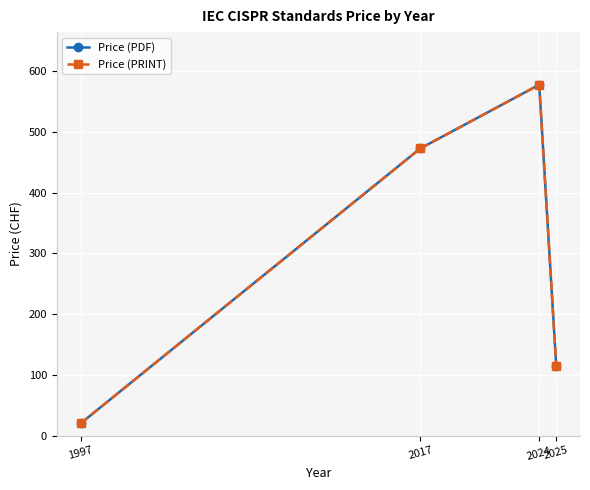

Is it true that Price (PRINT) equals 9.3 at 1997?

False